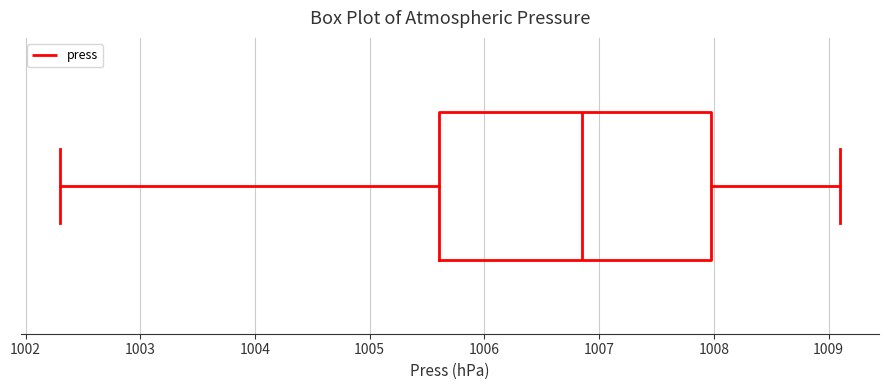

Read this box plot against the x-axis: the position of the median line, the range covered by the box, and the ends of both whiskers. The values are not printed on the chart, so give them approximately, as read against the axis.

median 1006.9, box 1005.6 to 1008.0, whiskers 1002.3 to 1009.1